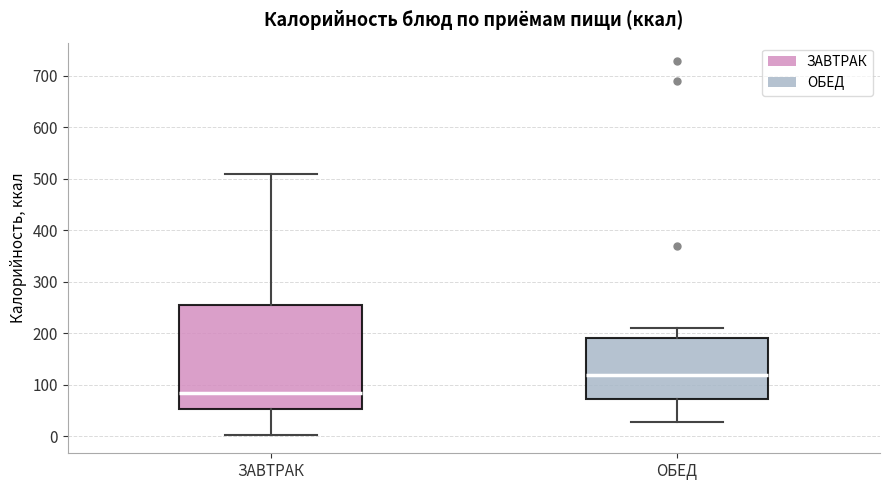

Where does the lower whisker of the box for ЗАВТРАК end on the y-axis? The values are not printed on the chart, so give them approximately, as read against the axis.

0